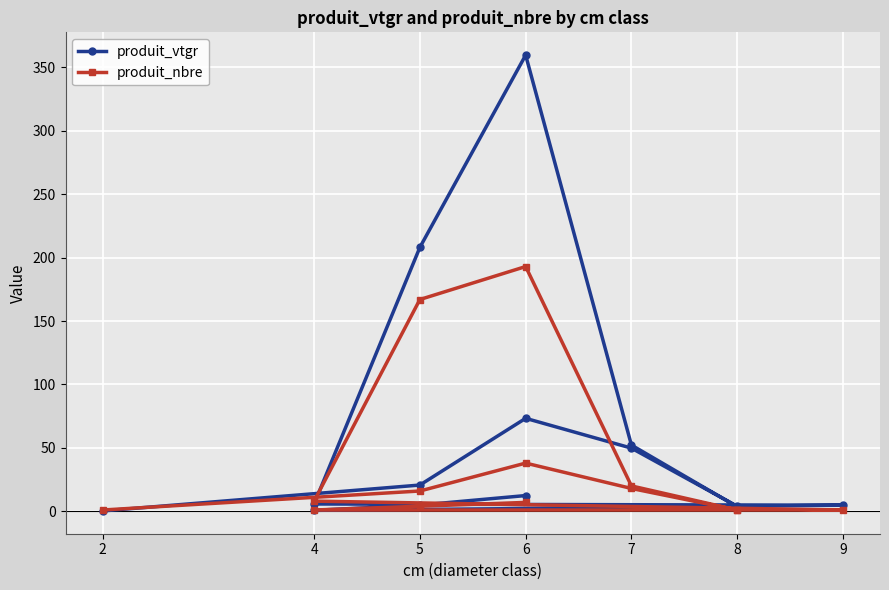

Rank the series at 7 from highest to lowest value.

produit_vtgr, produit_nbre